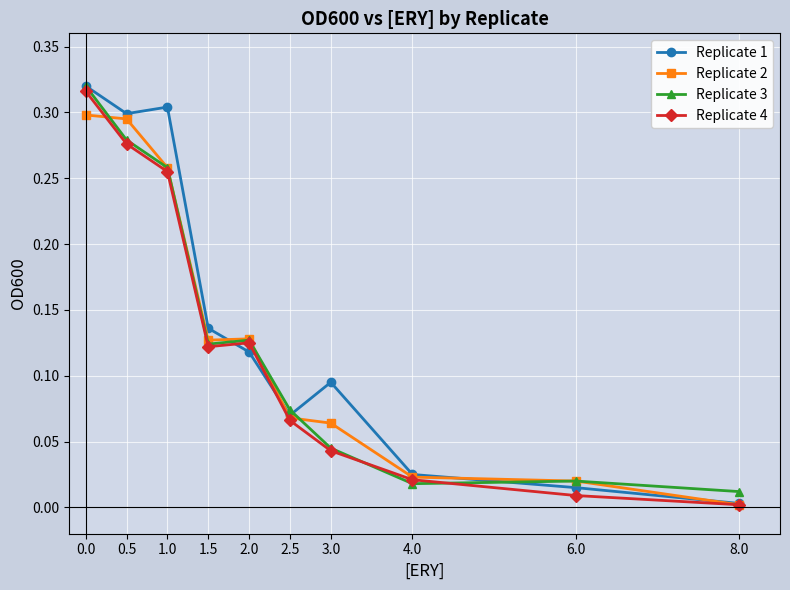

Which series changed the most between 0.5 and 4.0?

Replicate 1